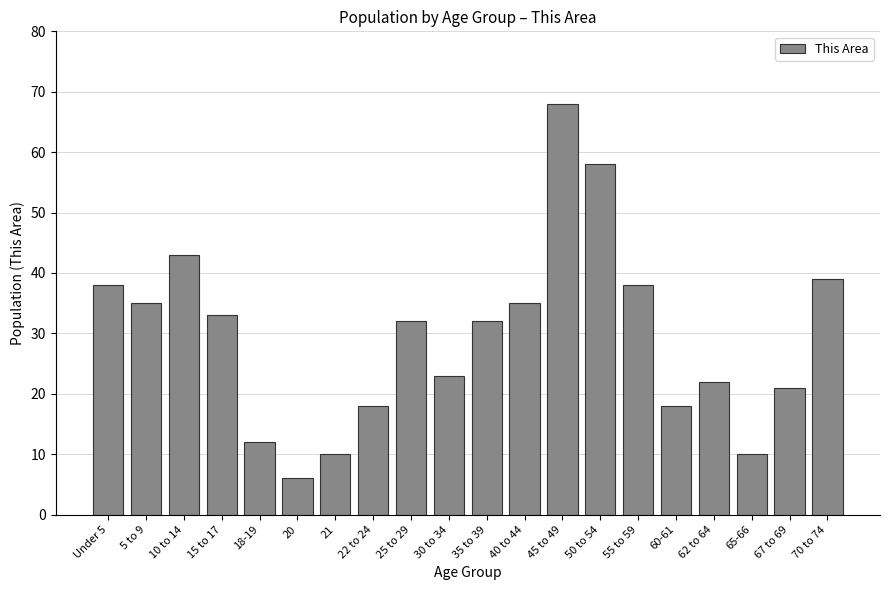

Reading left to right, transcribe all the data shown in this chart.

Under 5=38	5 to 9=35	10 to 14=43	15 to 17=33	18-19=12	20=6	21=10	22 to 24=18	25 to 29=32	30 to 34=23	35 to 39=32	40 to 44=35	45 to 49=68	50 to 54=58	55 to 59=38	60-61=18	62 to 64=22	65-66=10	67 to 69=21	70 to 74=39